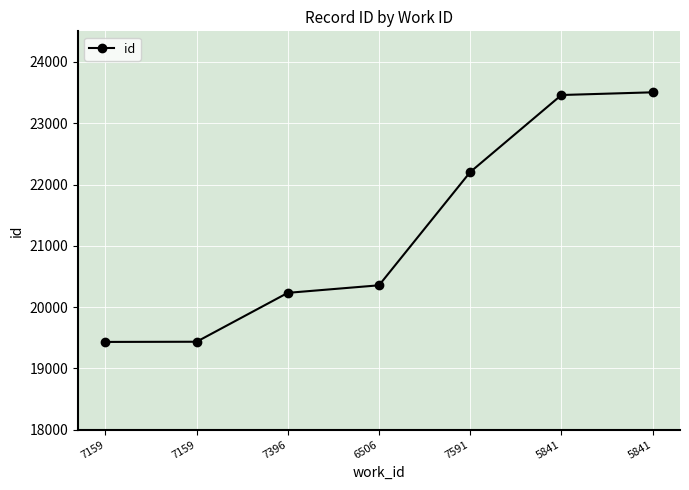

The value at 7159 is 19432. True or false?

True